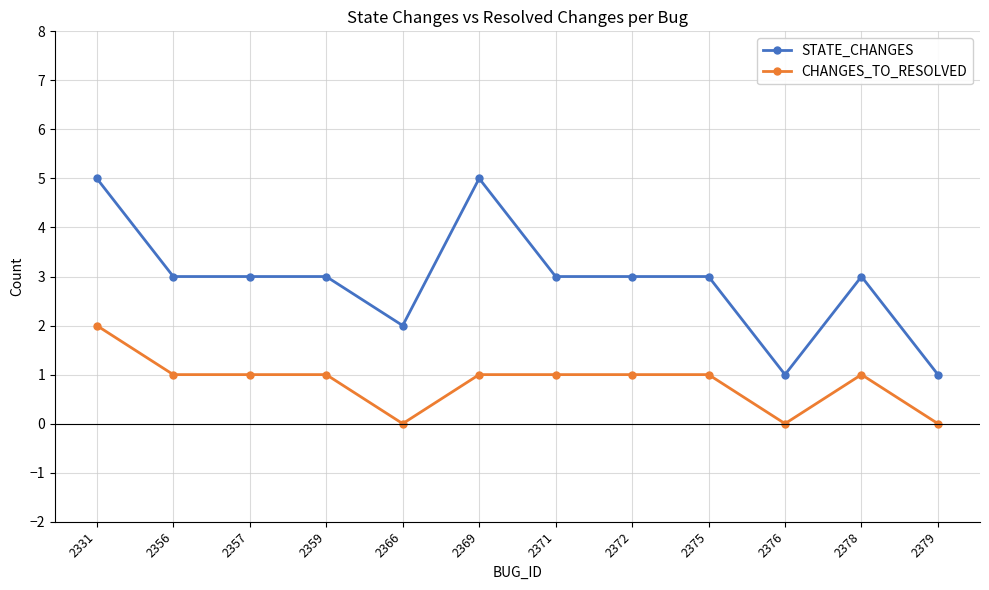

Which series has the largest range (max minus min)?

STATE_CHANGES